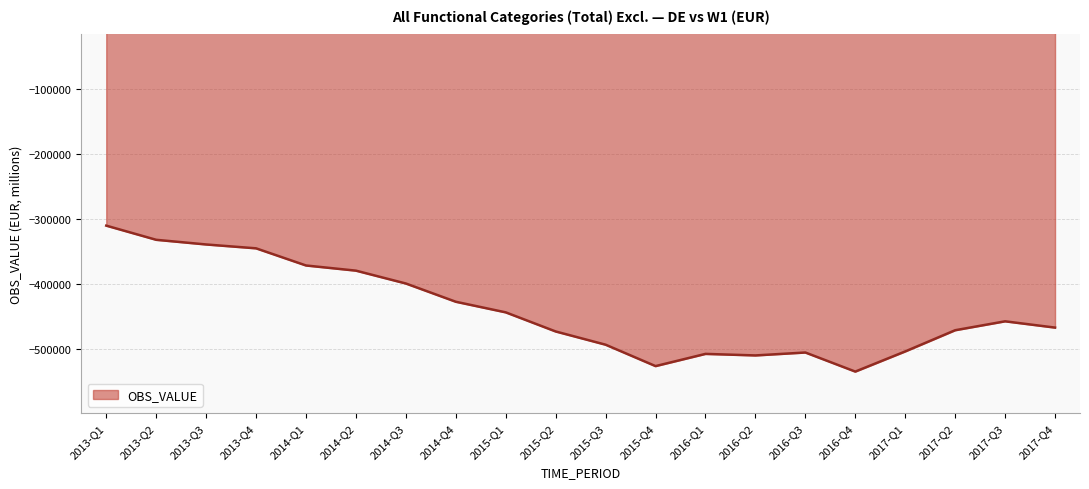

Between 2015-Q3 and 2015-Q1, which is larger?

2015-Q1